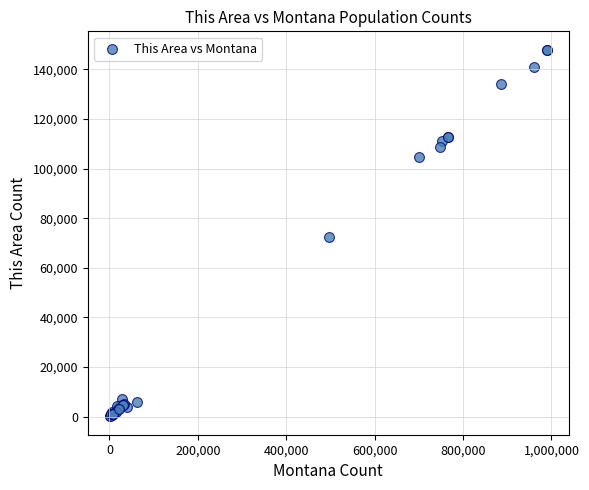

What Y value in the scatter plot is closest to 74028?

72385